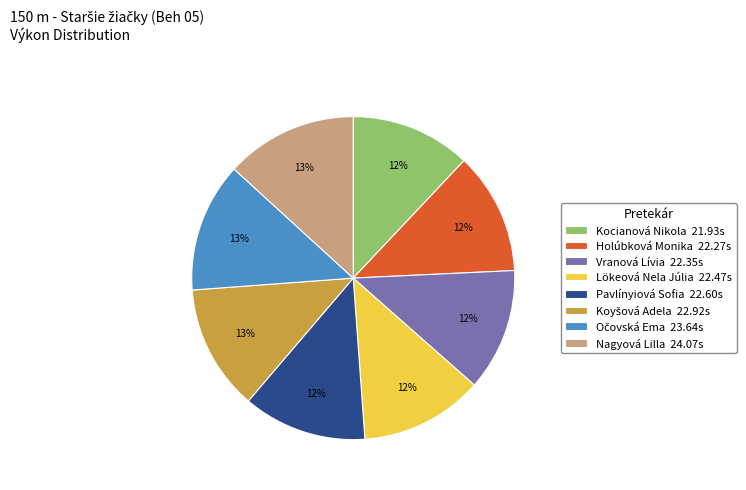

To the nearest percent, what portion does Kocianová Nikola represent?

12%